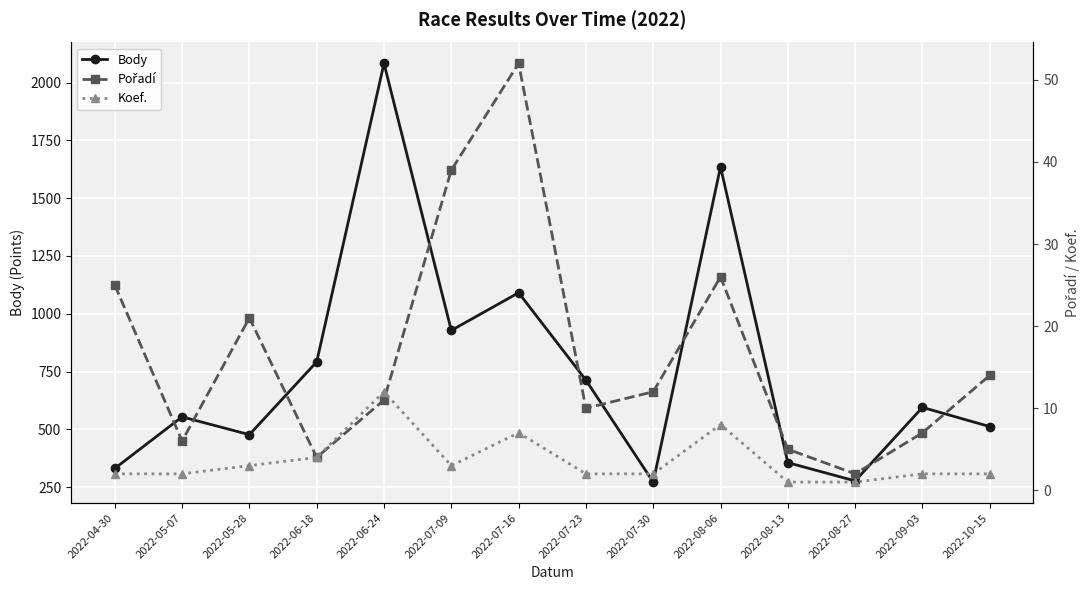

List the series in order of their peak value, lowest first.

Koef., Pořadí, Body